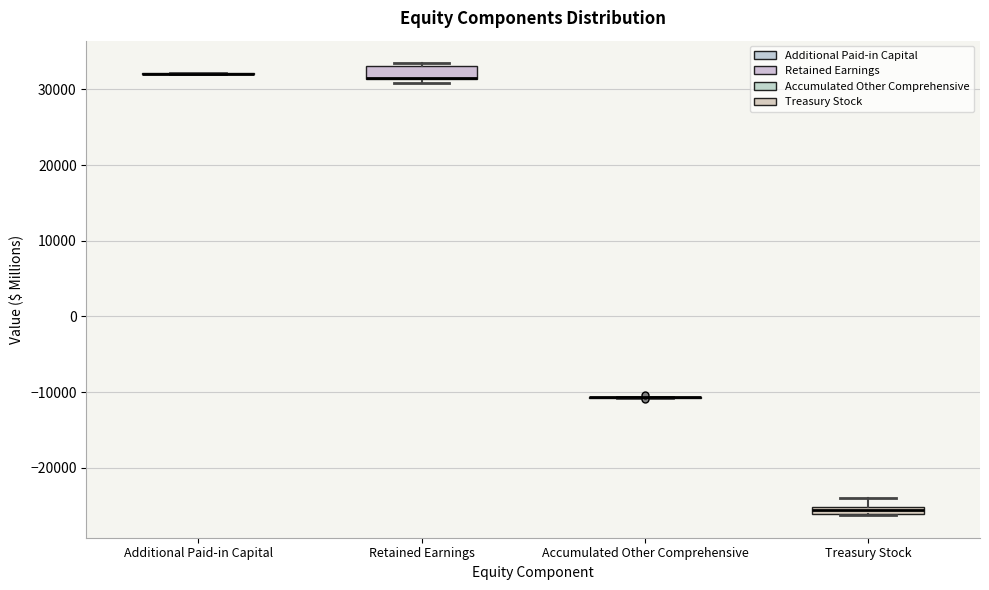

Where is the lower edge of the box for Treasury Stock on the y-axis? The values are not printed on the chart, so give them approximately, as read against the axis.

-26000